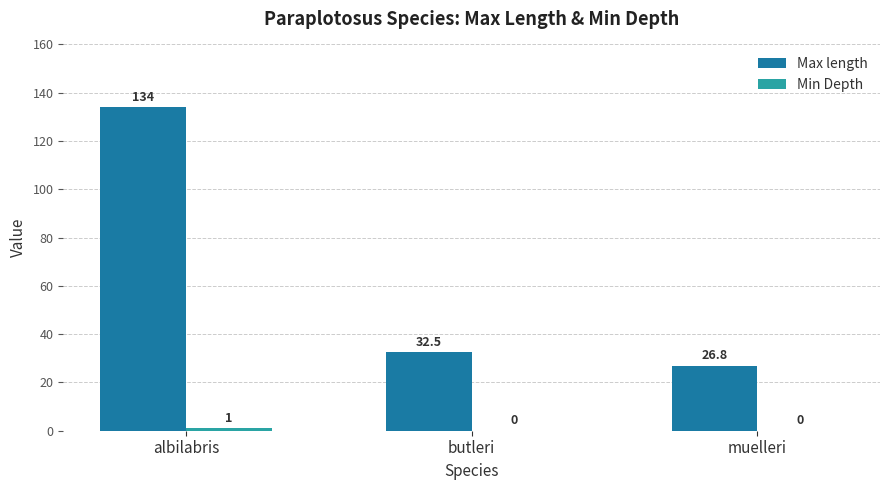

Does the chart contain stacked bars?

No